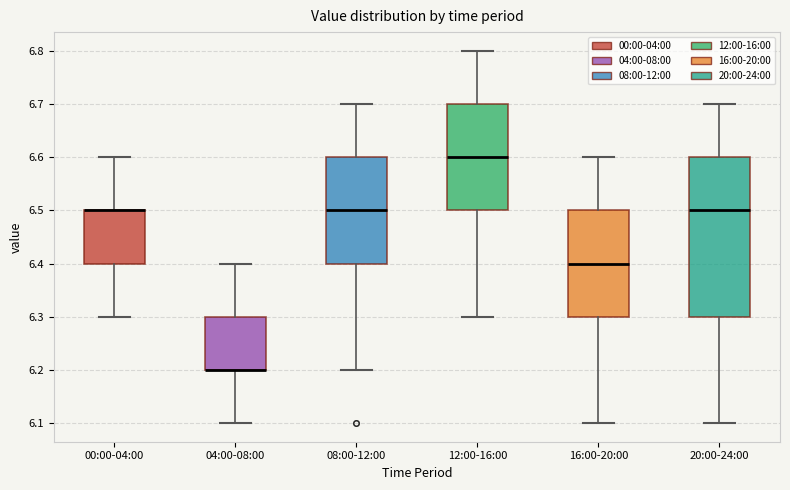

Where is the upper edge of the box for 08:00-12:00 on the y-axis? The values are not printed on the chart, so give them approximately, as read against the axis.

6.6